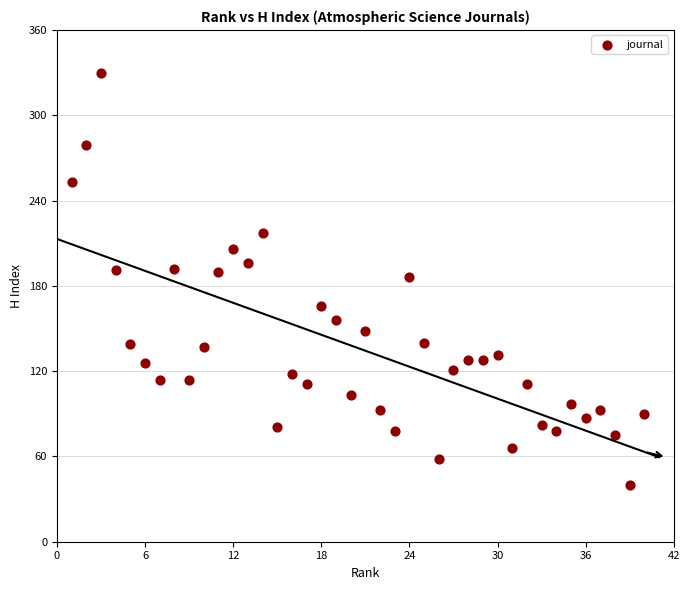

What is the range of Y values (max minus min)?

290